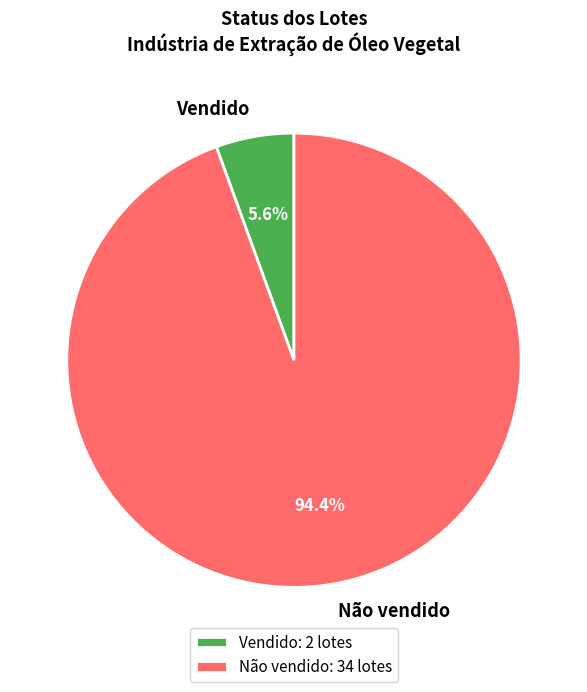

Is there a majority slice in this chart?

Yes